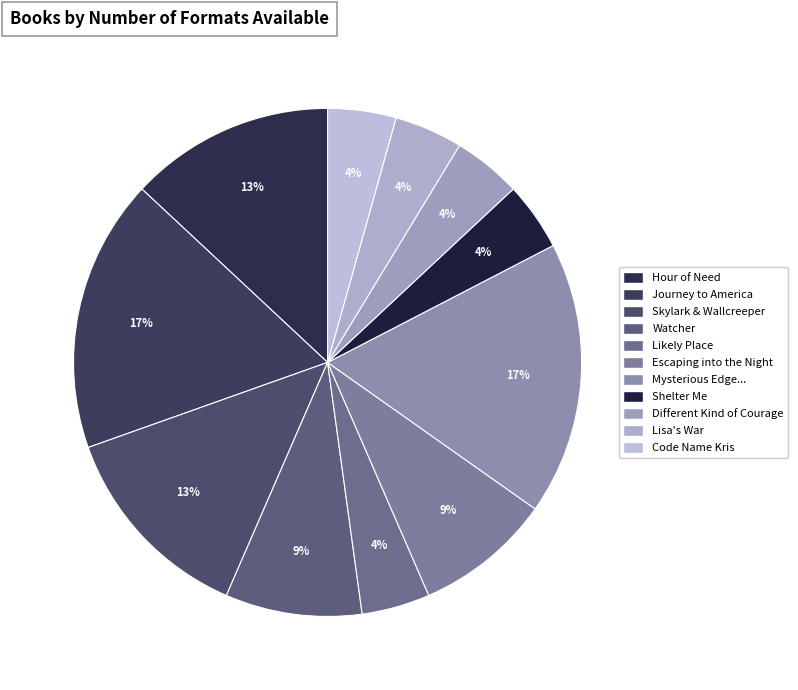

How many slices are in this pie chart?

11